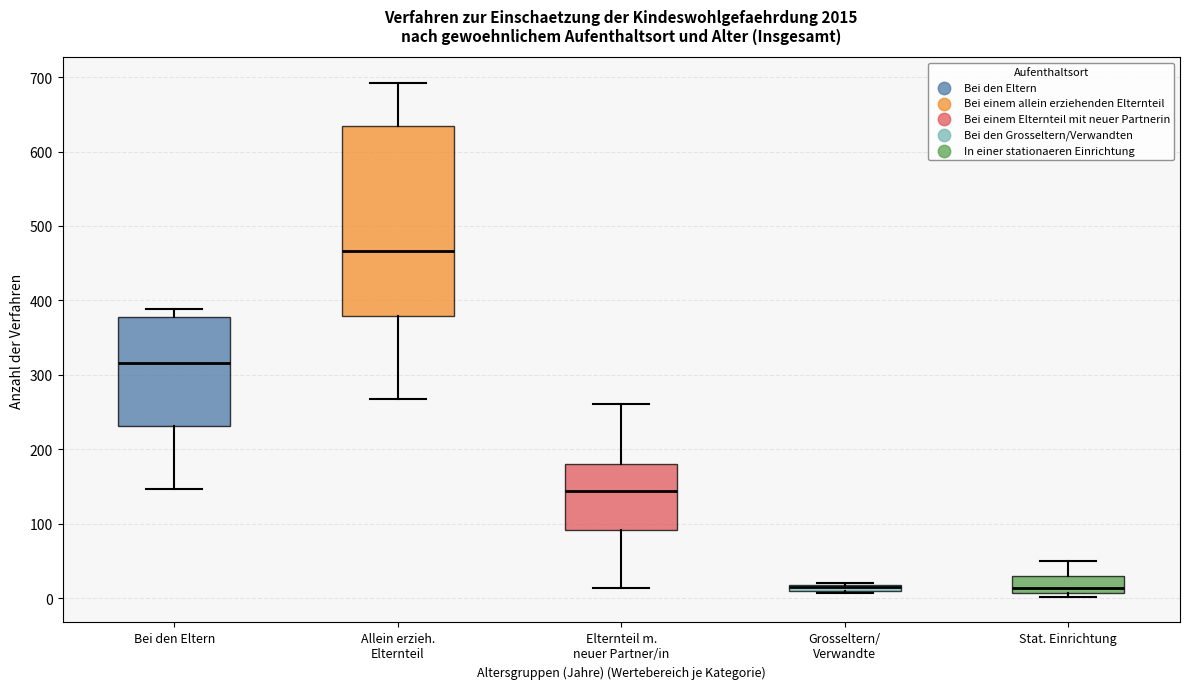

Where is the upper edge of the box for Bei den Eltern on the y-axis? The values are not printed on the chart, so give them approximately, as read against the axis.

380